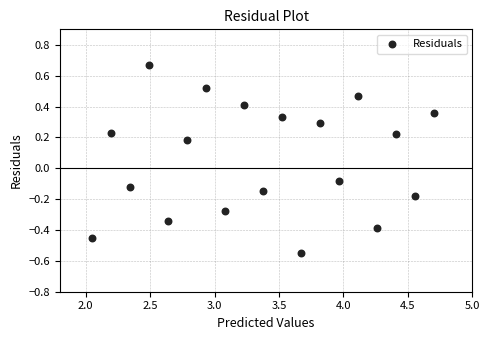

What is the range of Y values (max minus min)?

1.2